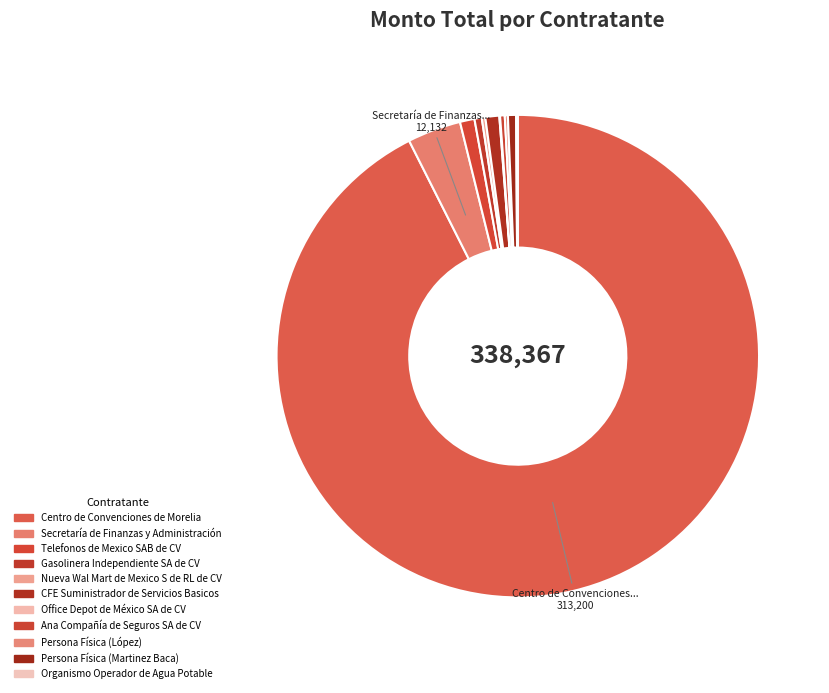

Is the sum of Organismo Operador de Agua Potable and Centro de Convenciones de Morelia greater than half?

Yes